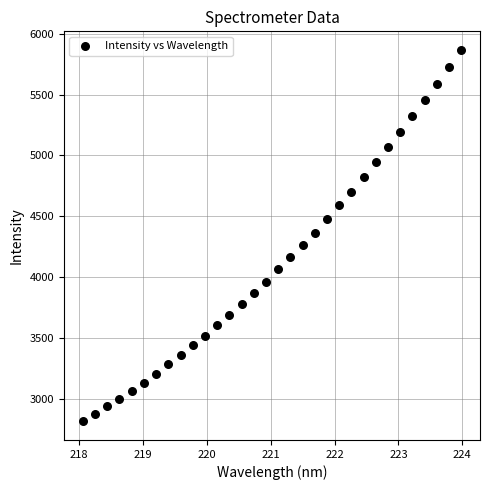

How many data points are displayed?

32